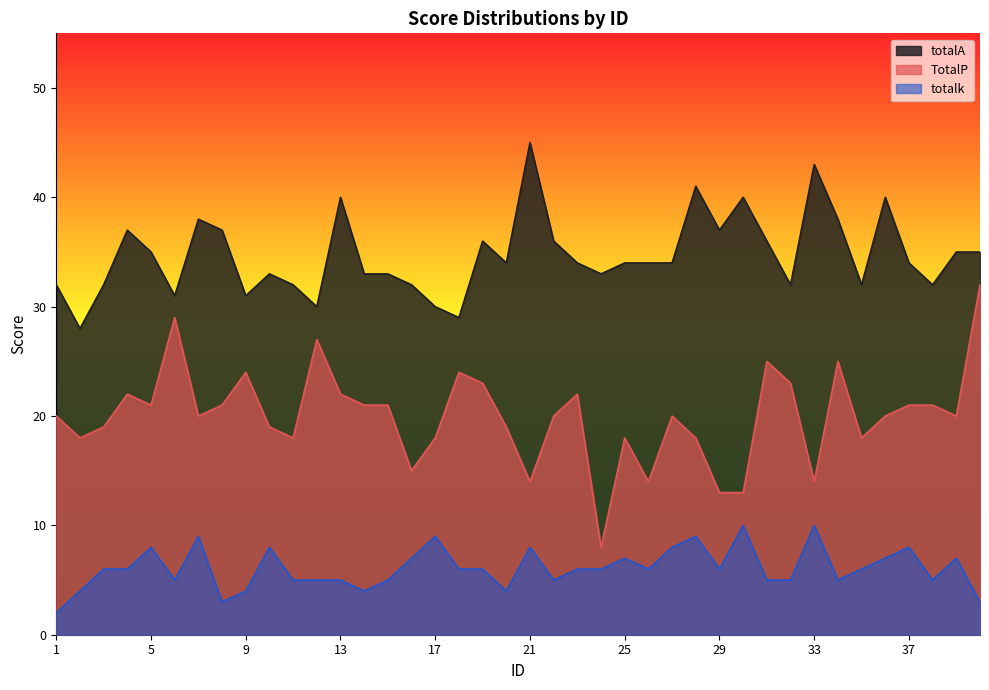

True or false: TotalP and totalA cross at least once.

False